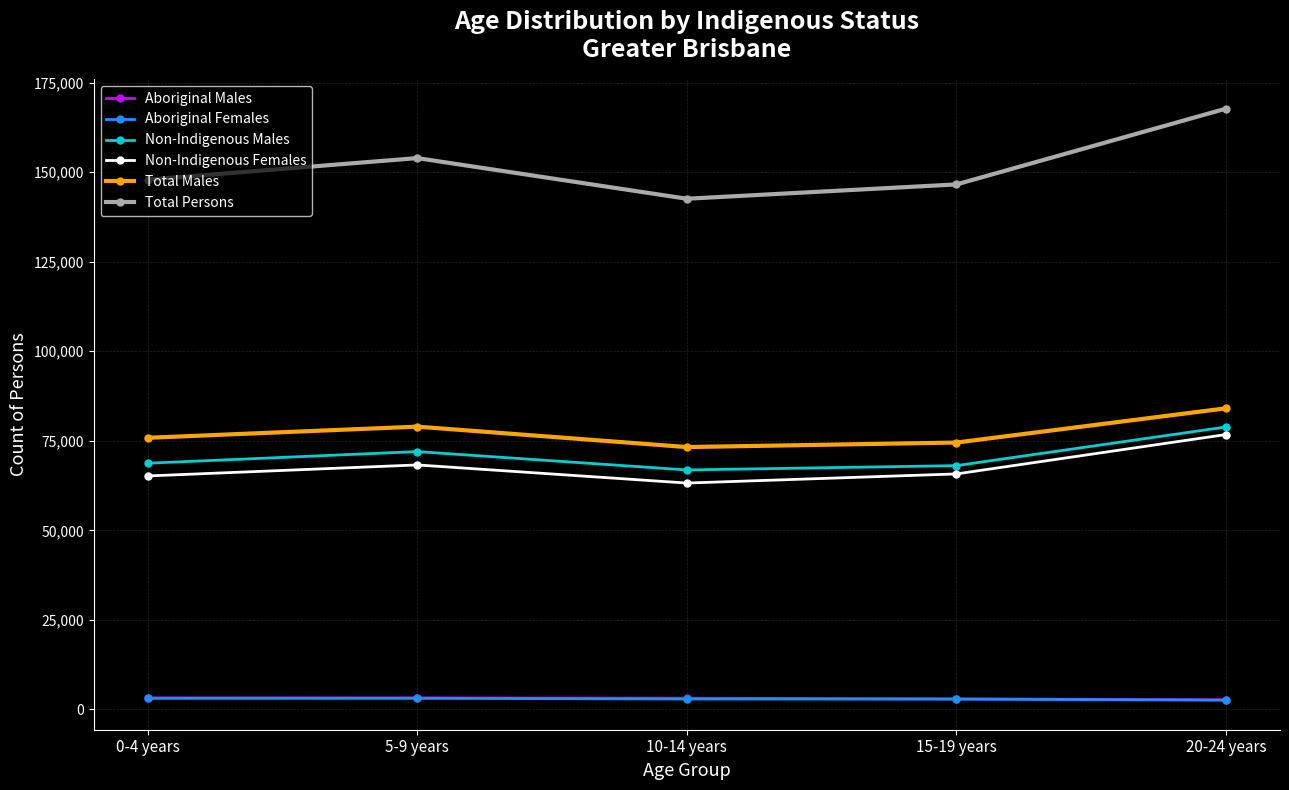

What is the greatest value displayed?

167745